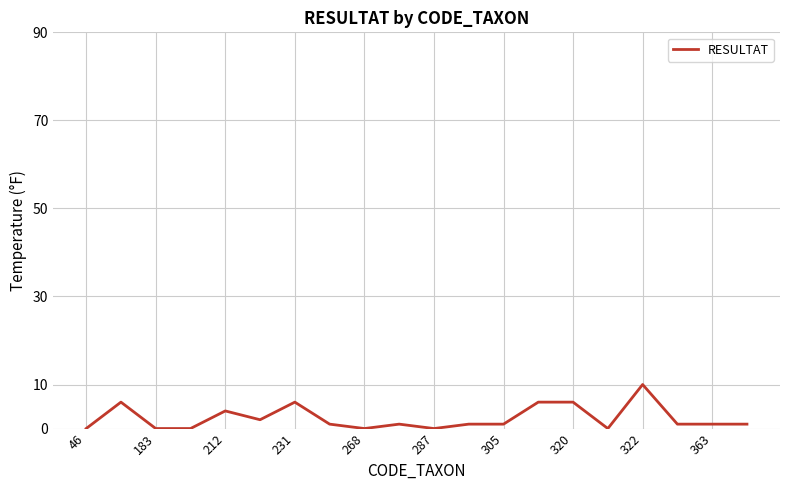

Reading left to right, what are all the values shown in this chart?

0	6	0	0	4	2	6	1	0	1	0	1	1	6	6	0	10	1	1	1